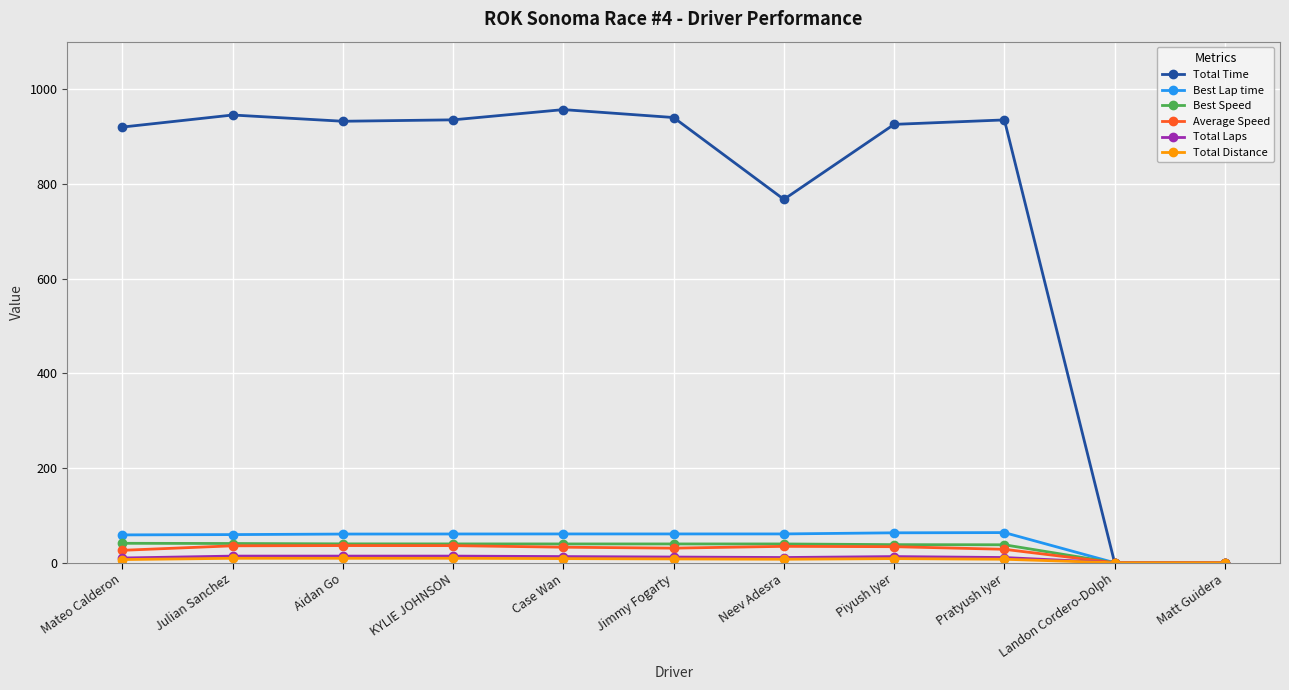

What is the value of the Average Speed point at the 7th from the left?

34.6